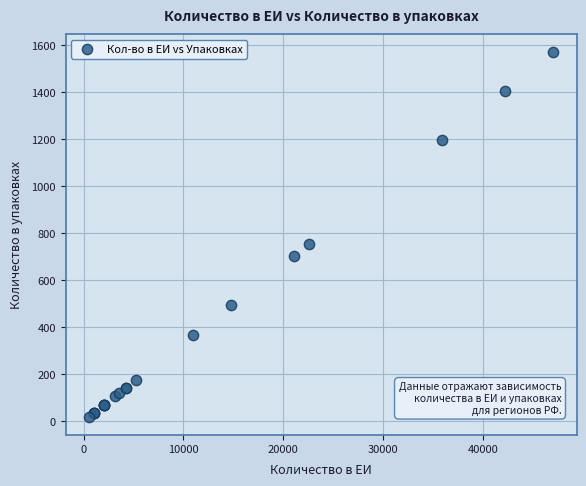

What Y value in the scatter plot is closest to 793?

752